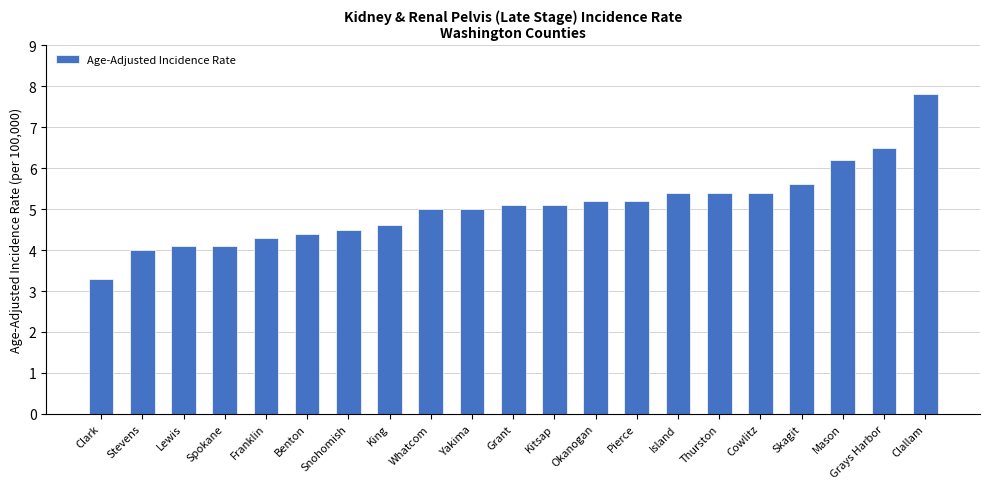

What is the value of the 11th bar from the left?

5.1